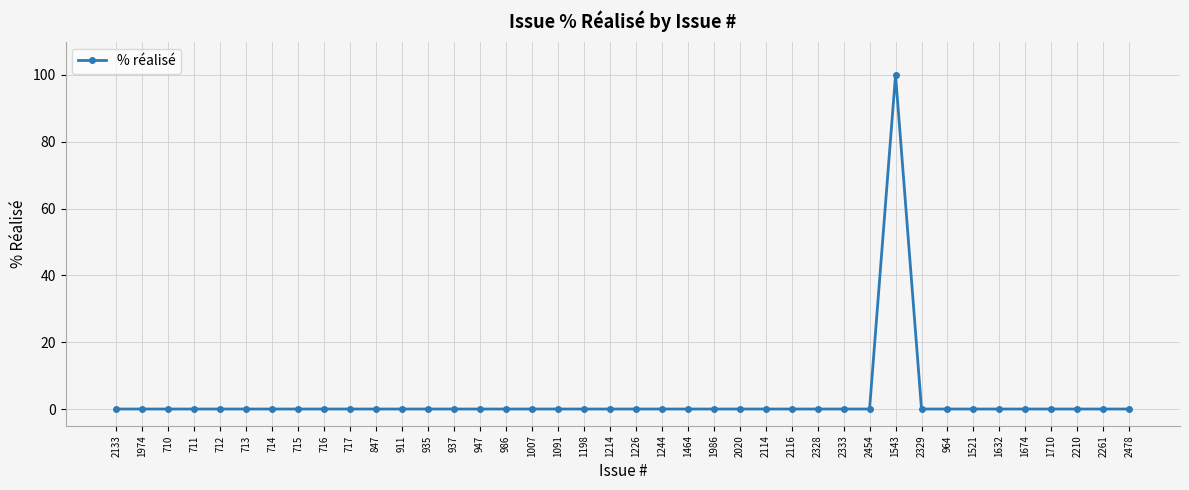

What position from the left is 1986?

24